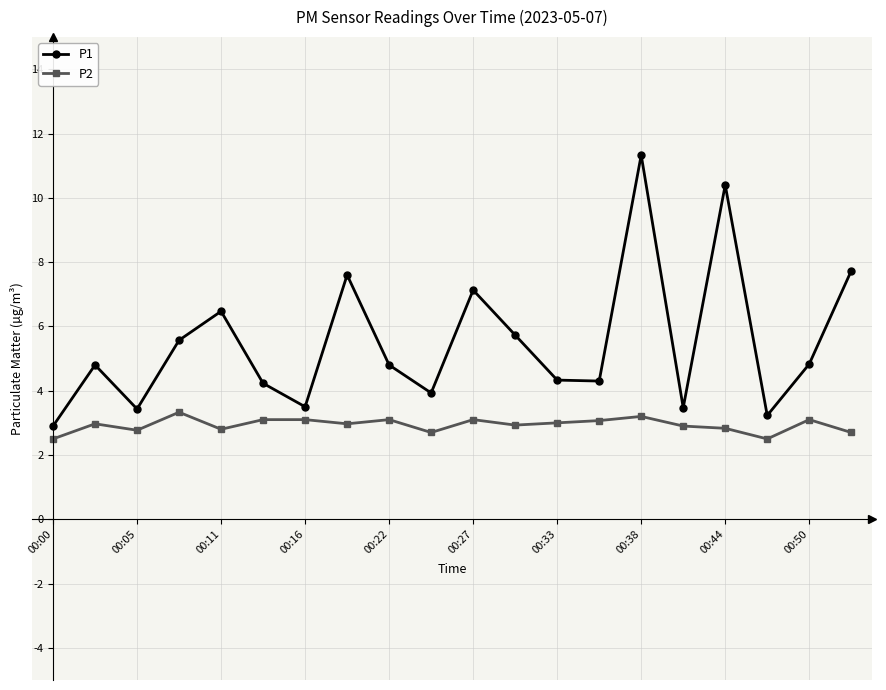

What is the sum of all P1 values?

109.7